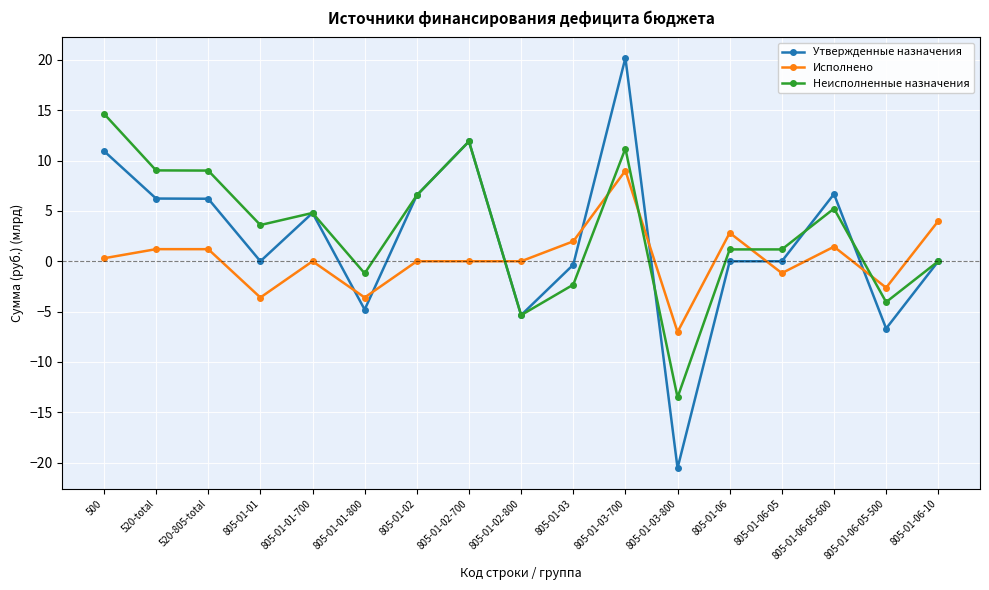

Where do Исполнено and Утвержденные назначения first cross each other?

805-01-01-700 and 805-01-01-800